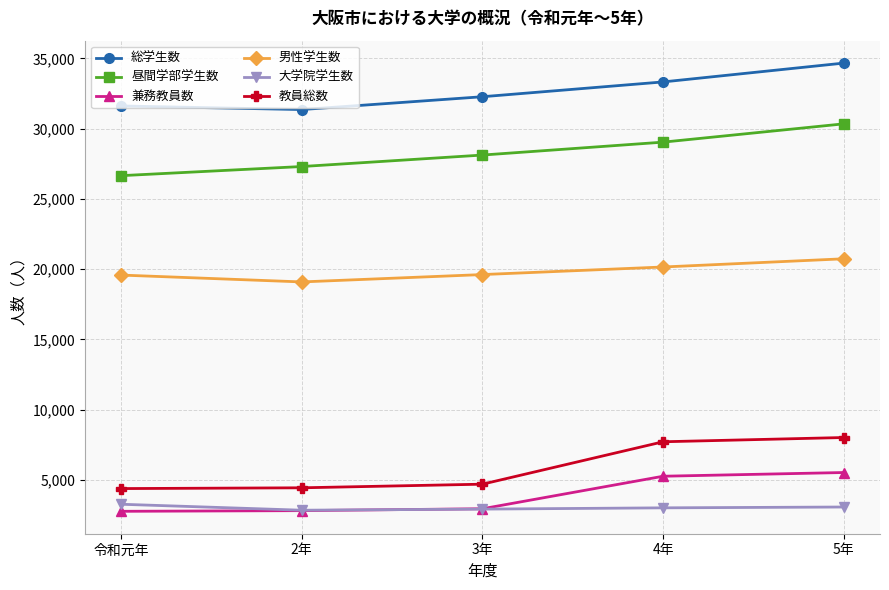

What is the total value across all series at 3年?

90537